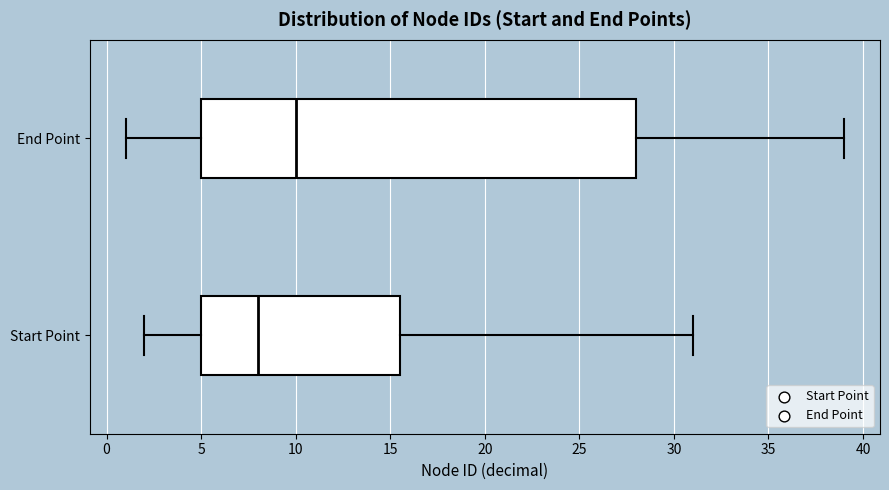

Reading bottom to top, transcribe this box plot: for each box, give where its median line is, the range the box spans, and where its two whiskers end, as read against the x-axis. The values are not printed on the chart, so give them approximately, as read against the axis.

Start Point: median 8.0, box 5.0 to 15.5, whiskers 2.0 to 31.0
End Point: median 10.0, box 5.0 to 28.0, whiskers 1.0 to 39.0